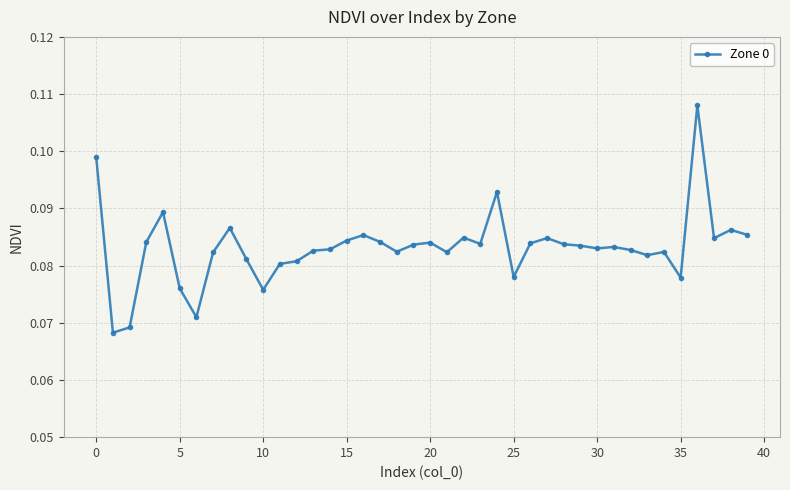

Count the values in the range 0 to 1.

40